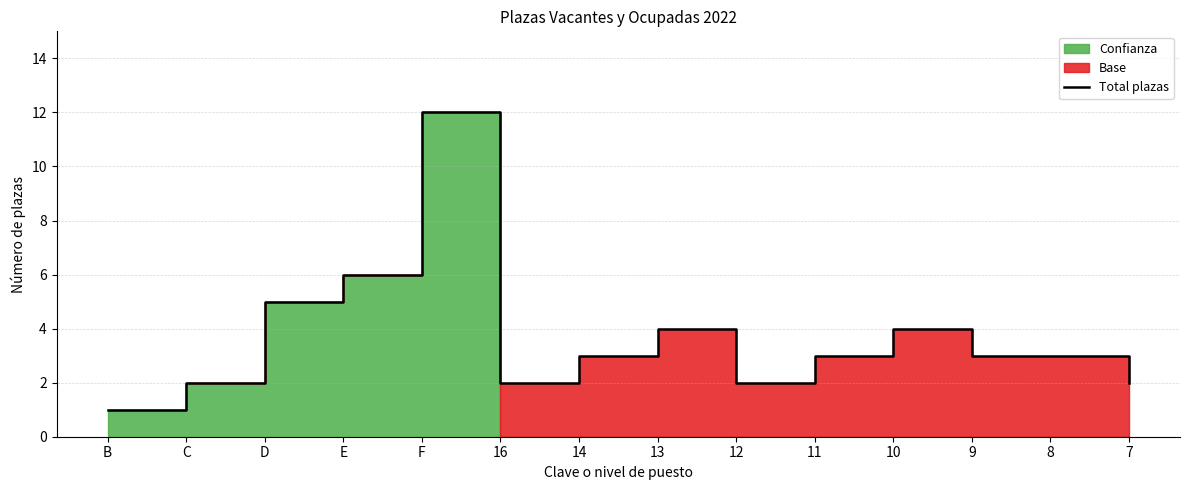

What is the difference between the maximum and minimum values?

11